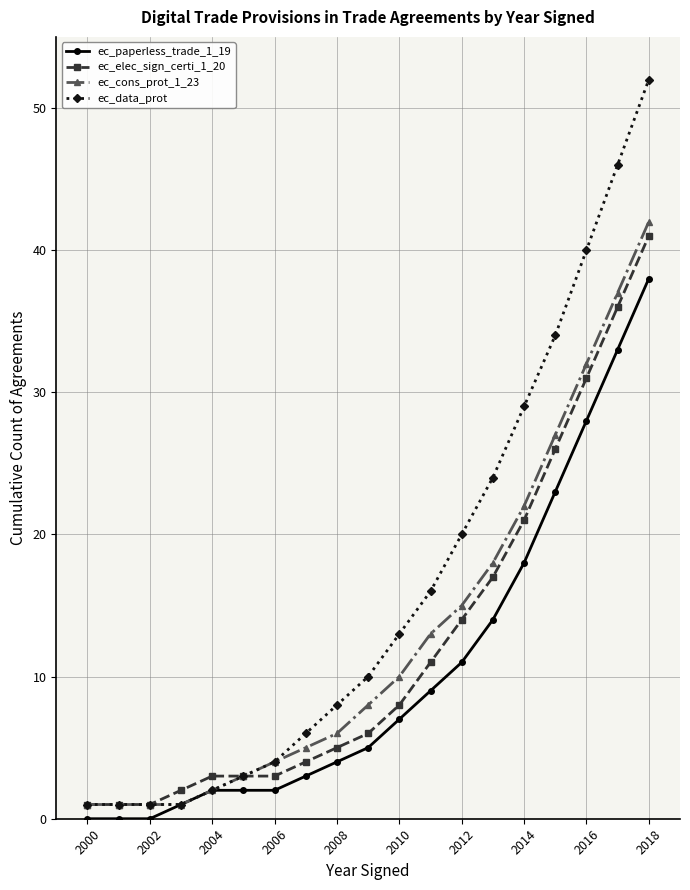

Which series has the widest spread of values?

ec_data_prot